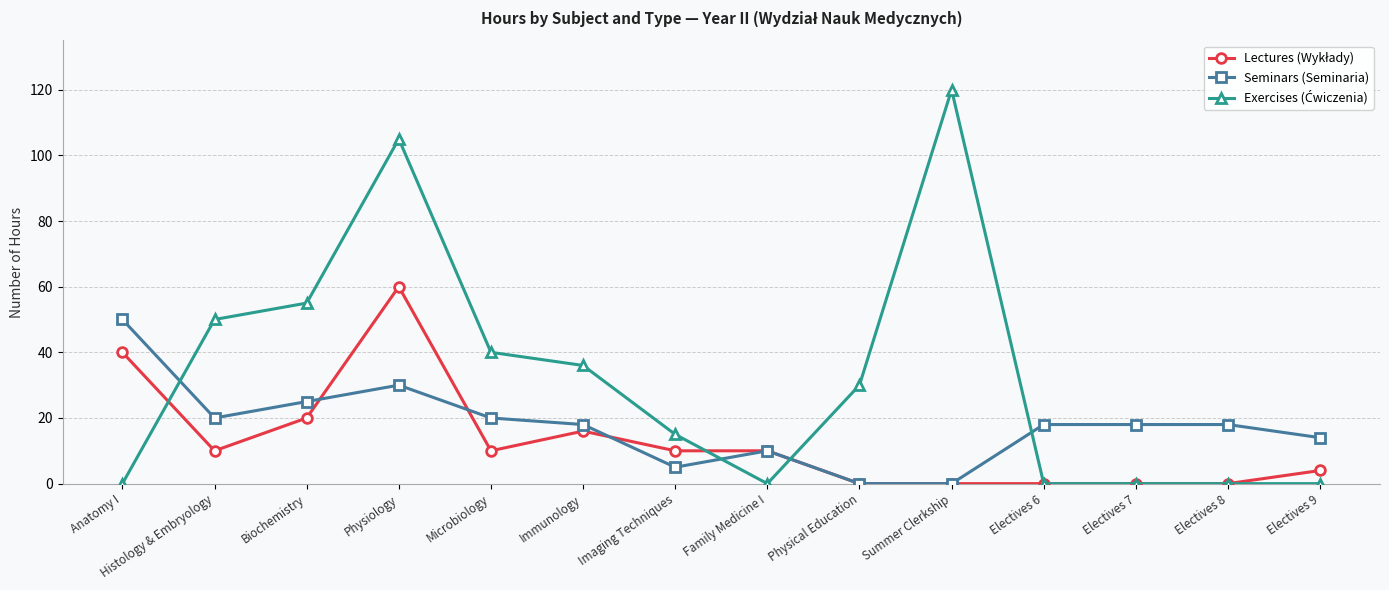

What position from the right is Electives 6?

4